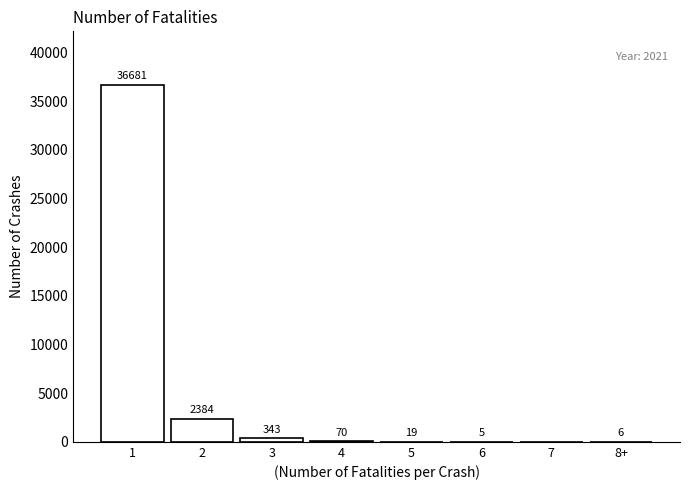

Reading left to right, transcribe all the data shown in this chart.

1=36681	2=2384	3=343	4=70	5=19	6=5	7=0	8+=6